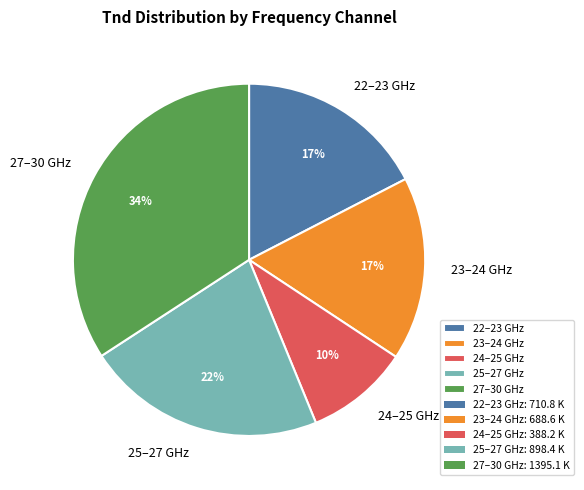

To the nearest percent, what is the average slice percentage?

20%